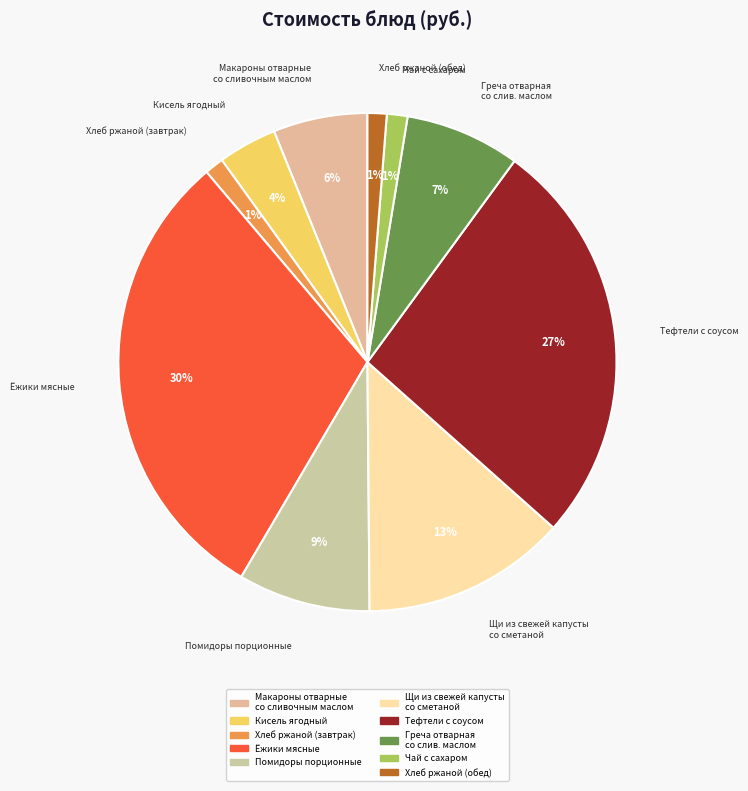

Is Тефтели с соусом the majority of the pie?

No